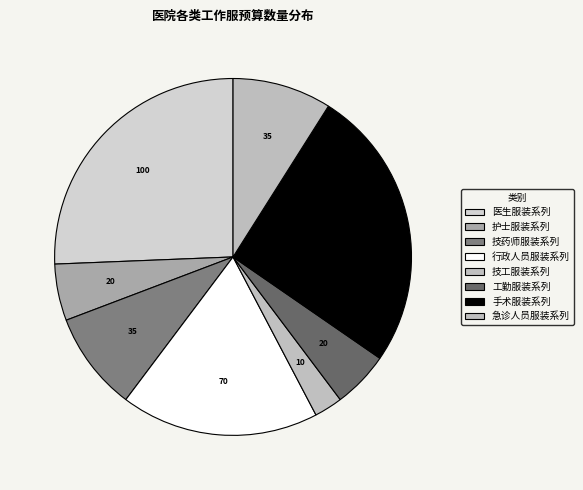

How many slices are in this pie chart?

8